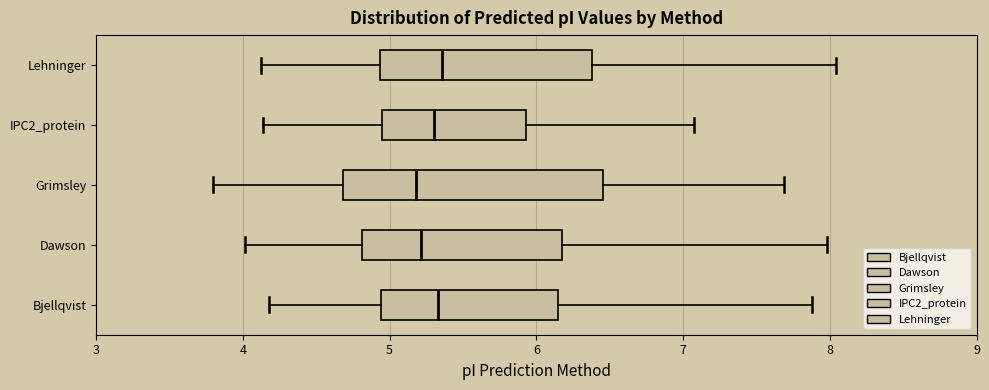

Where does the left whisker of the box for IPC2_protein end on the x-axis? The values are not printed on the chart, so give them approximately, as read against the axis.

4.1